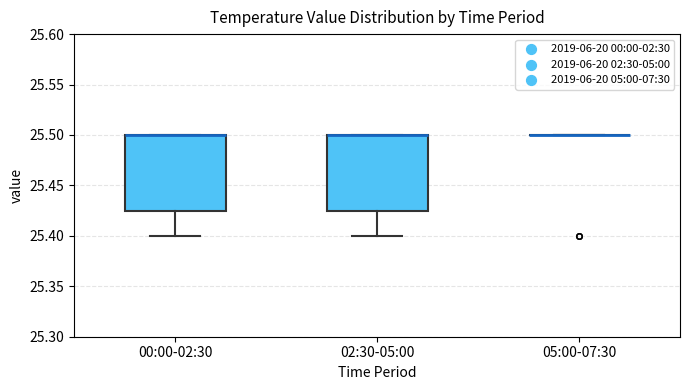

Reading left to right, read every box against the y-axis: the position of its median line, the range the box covers, and the ends of its whiskers. The values are not printed on the chart, so give them approximately, as read against the axis.

00:00-02:30: median 25.500 (drawn on the box's upper edge), box 25.425 to 25.500, whiskers 25.400 to 25.500
02:30-05:00: median 25.500 (drawn on the box's upper edge), box 25.425 to 25.500, whiskers 25.400 to 25.500
05:00-07:30: box collapsed to a line at 25.500, whiskers 25.500 to 25.500